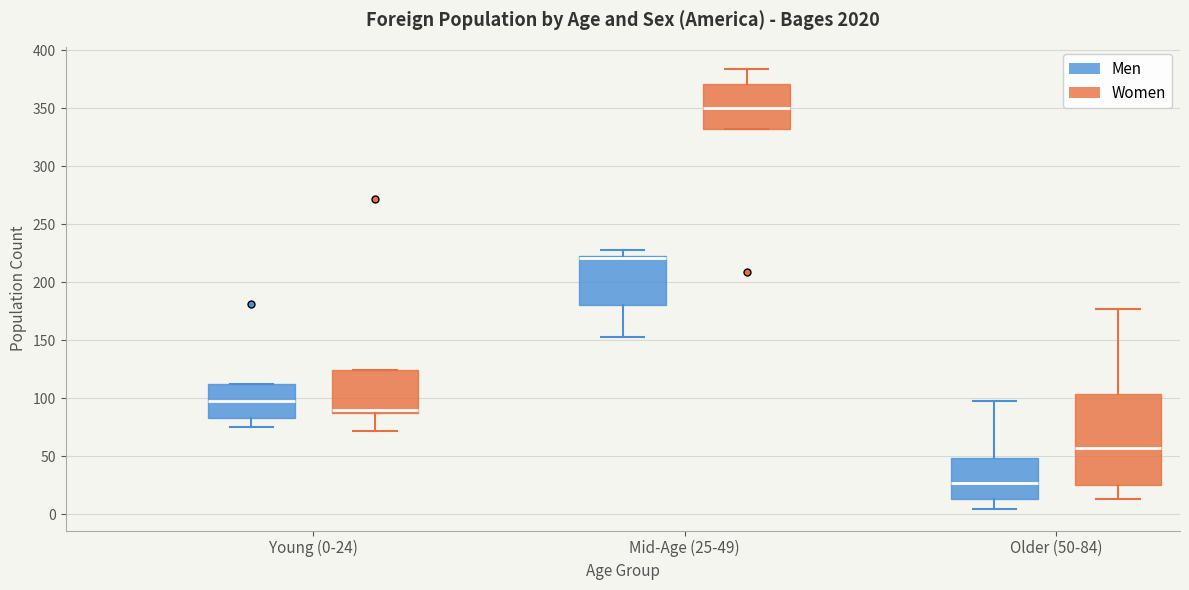

Reading left to right, read every box against the y-axis: the position of its median line, the range the box covers, and the ends of its whiskers. The values are not printed on the chart, so give them approximately, as read against the axis.

Young (0-24) (Men): median 100, box 85 to 110, whiskers 75 to 110
Young (0-24) (Women): median 90, box 85 to 125, whiskers 70 to 125
Mid-Age (25-49) (Men): median 220, box 180 to 225, whiskers 155 to 230
Mid-Age (25-49) (Women): median 350, box 330 to 370, whiskers 330 to 385
Older (50-84) (Men): median 25, box 15 to 50, whiskers 5 to 100
Older (50-84) (Women): median 55, box 25 to 105, whiskers 15 to 175